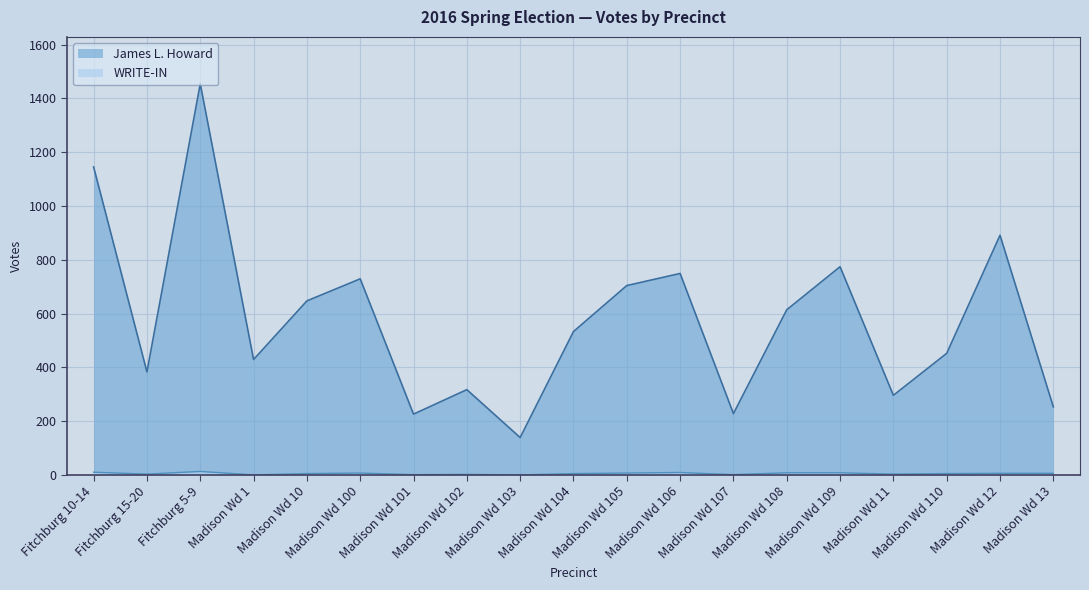

What position from the left is Madison Wd 100?

6